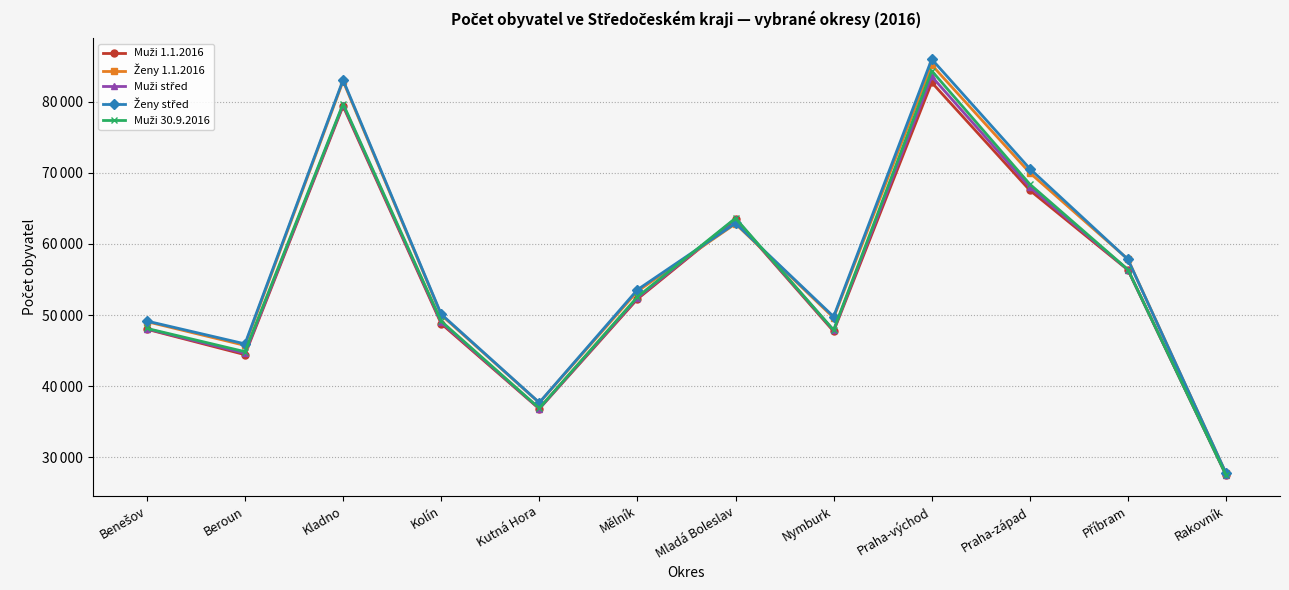

Which series has the widest spread of values?

Ženy střed